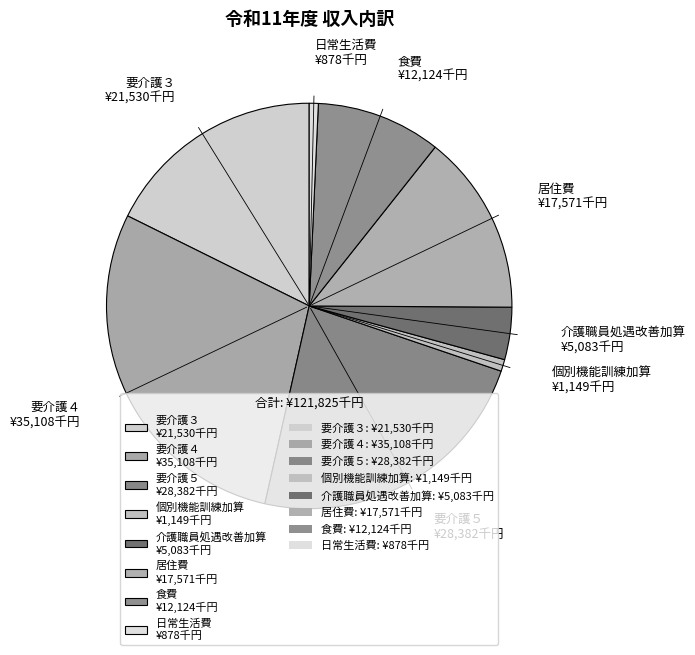

Between 食費 ¥12,124千円 and 要介護３ ¥21,530千円, which is larger?

要介護３ ¥21,530千円